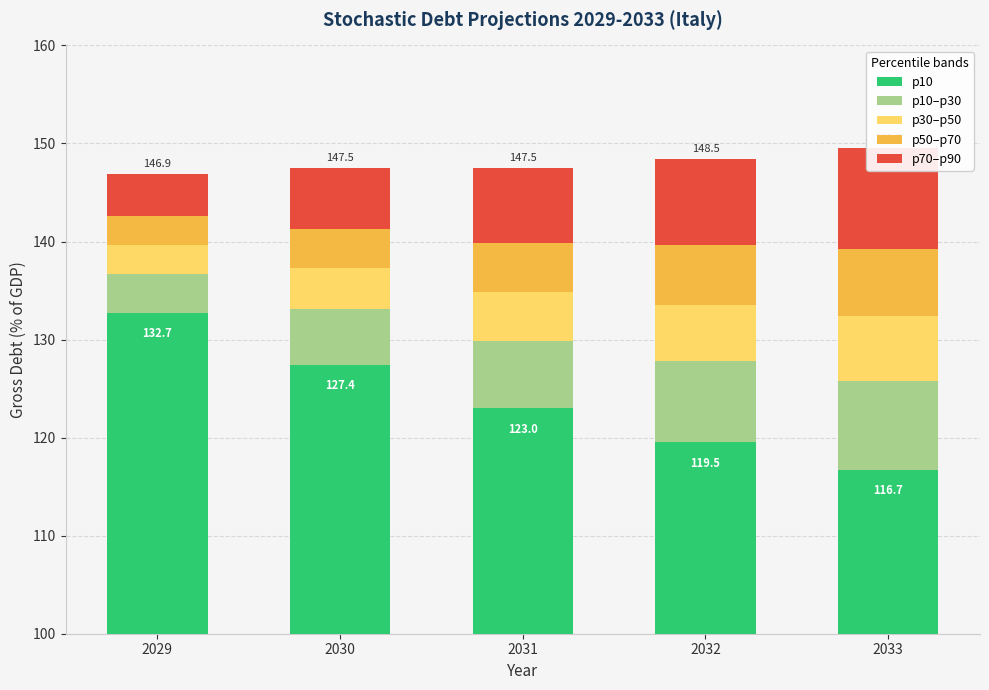

Reading right to left, transcribe all the data shown in this chart.

p10: 116.7	119.5	123.0	127.4	132.7
p10–p30: 9.1	8.3	6.9	5.7	4.0
p30–p50: 6.5	5.7	5.0	4.1	2.9
p50–p70: 6.9	6.1	5.0	4.0	2.9
p70–p90: 10.2	8.8	7.6	6.1	4.3